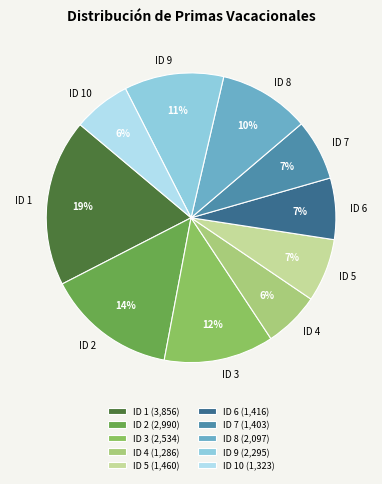

To the nearest percent, what is the average slice percentage?

10%